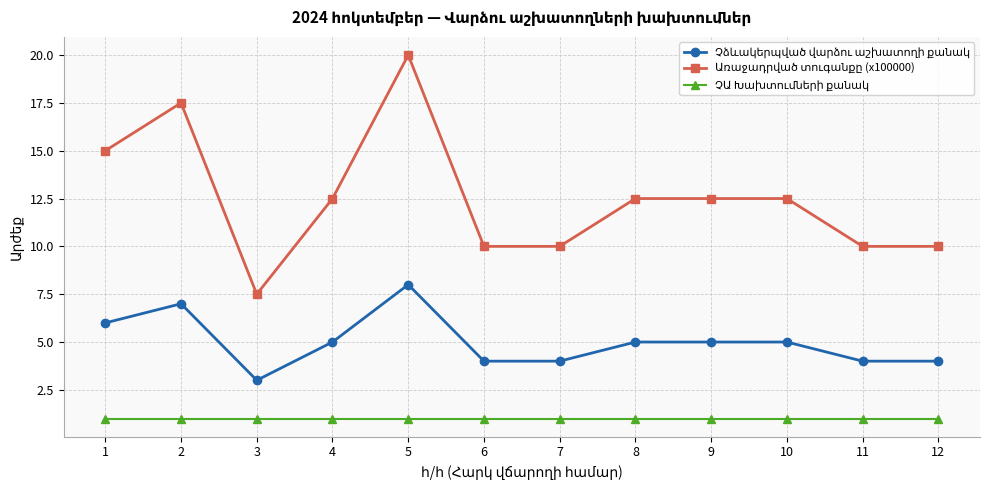

What is the difference between the highest and lowest values at 7?

9.0